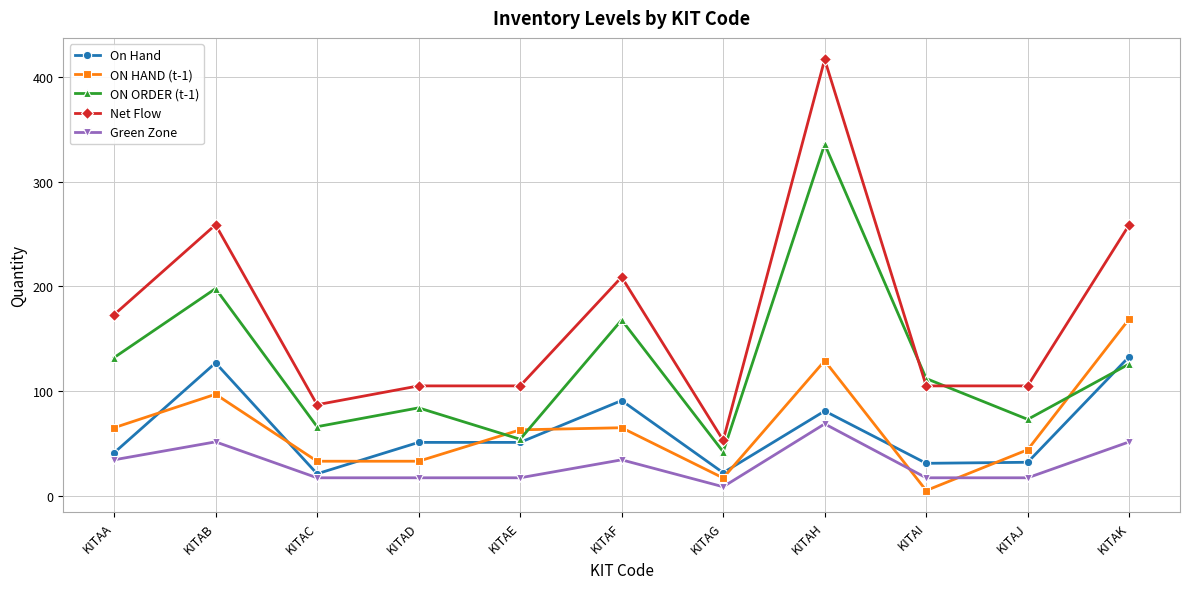

Which series changed the most between KITAC and KITAK?

Net Flow